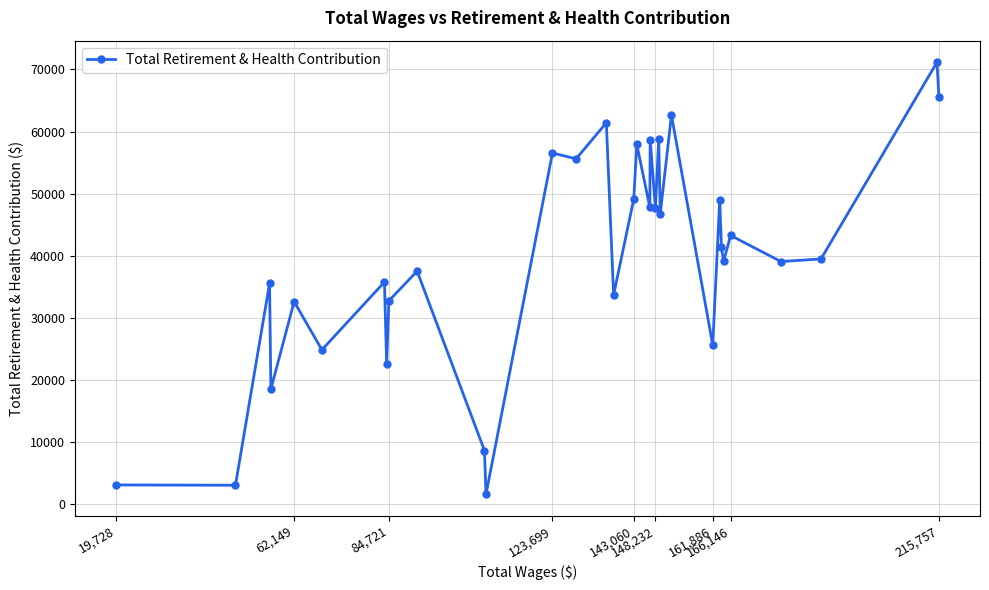

What is the sum of all values?

1306237